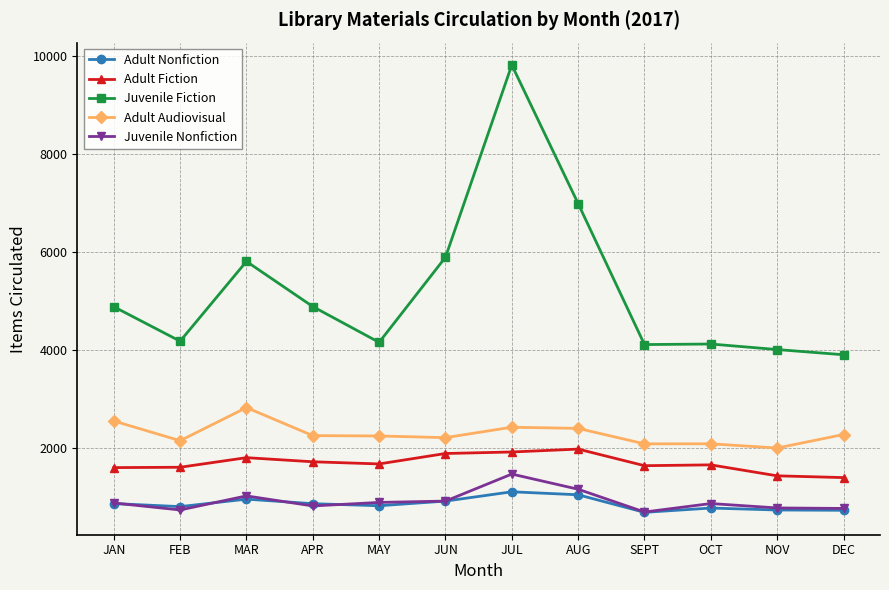

True or false: Adult Nonfiction has more than 1 interior local peaks.

True